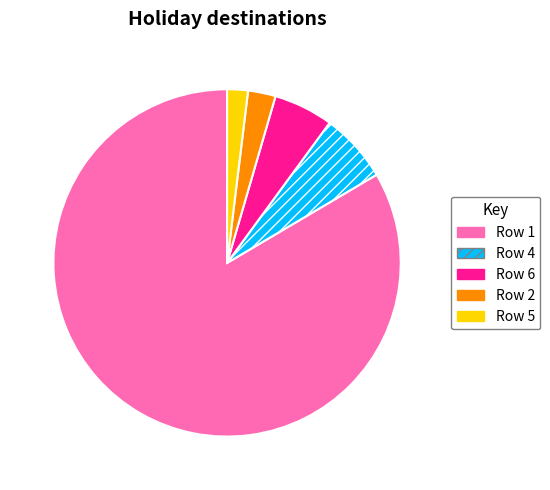

How many segments does this pie chart have?

5